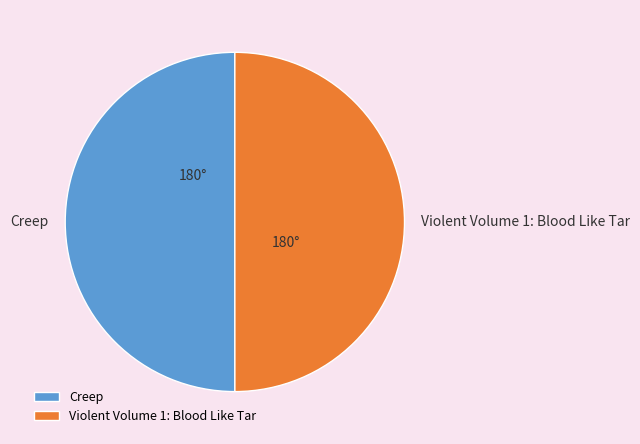

Count the number of slices in the pie.

2